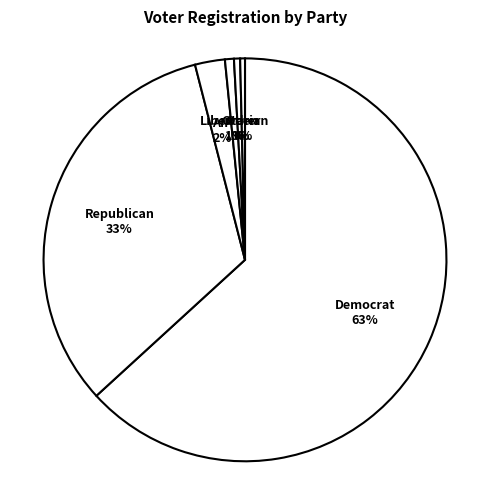

Which category has the biggest portion of the pie?

Democrat